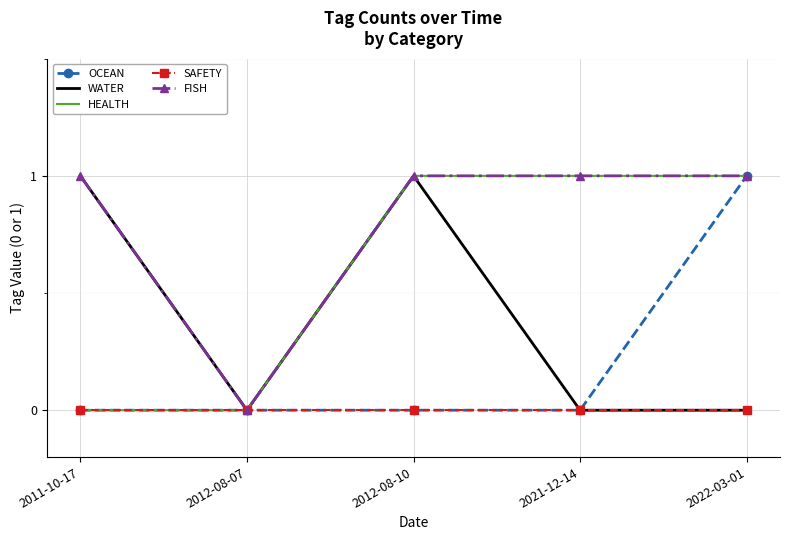

What position from the right is 2011-10-17?

5